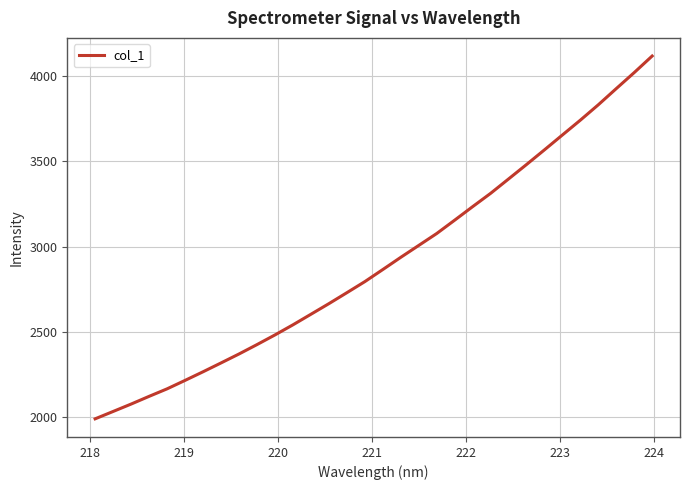

What is the maximum value shown in the chart?

4117.6